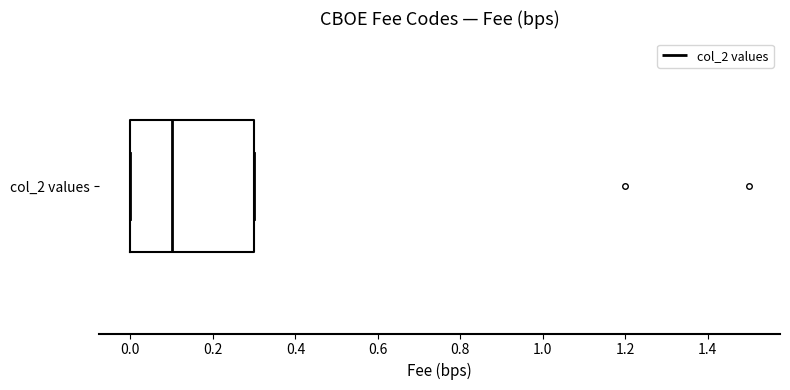

Where is the left edge of the box for col_2 values on the x-axis? The values are not printed on the chart, so give them approximately, as read against the axis.

0.0